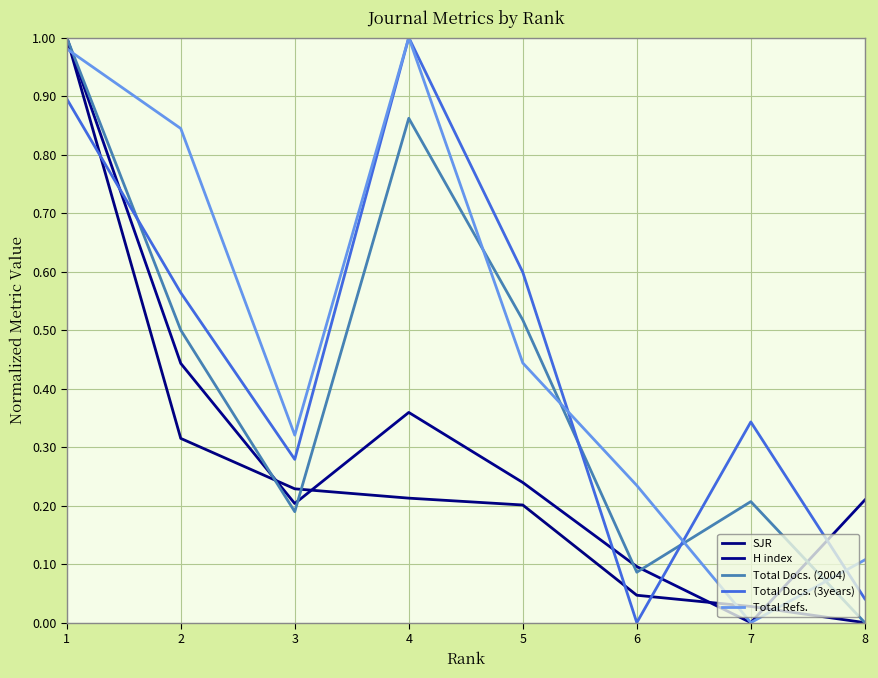

How many values in Total Refs. are above zero?

7